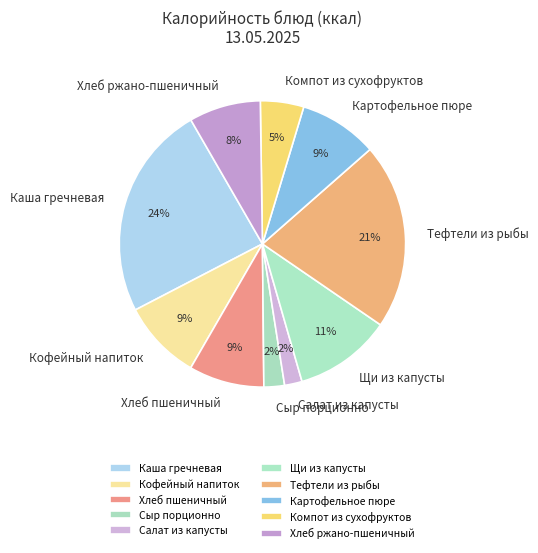

To the nearest percent, what is the difference between the Салат из капусты and Каша гречневая slice percentages?

22%